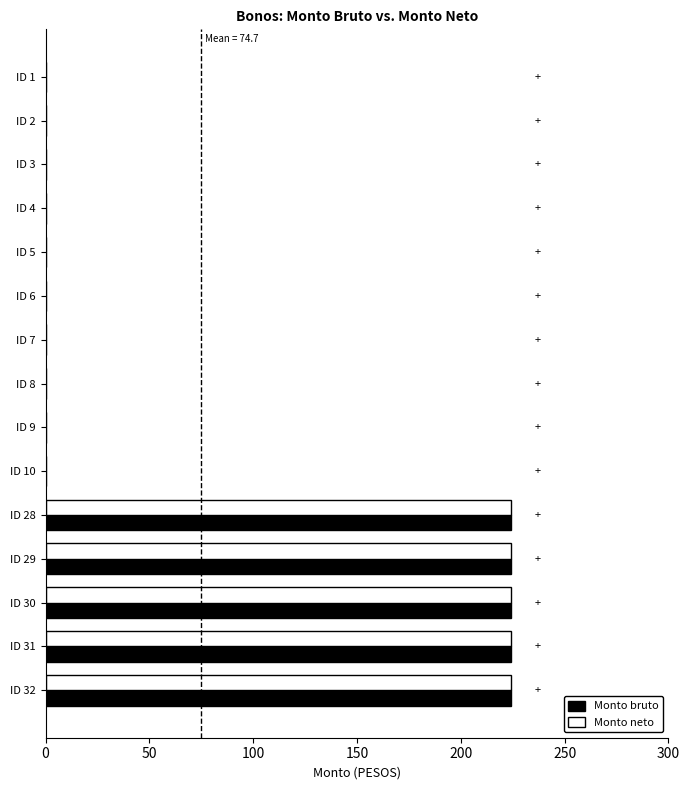

What are all the series names shown in the legend?

Monto bruto, Monto neto